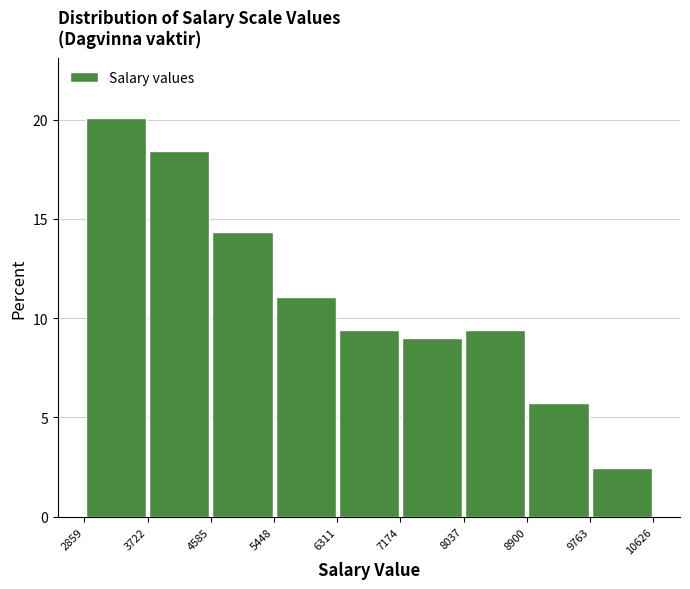

Reading left to right, transcribe this chart: for each bar, give the range it covers on the x-axis and its height. The values are not printed on the chart, so give them approximately, as read against the axis.

2859 to 3722: 20.0
3722 to 4585: 18.5
4585 to 5448: 14.5
5448 to 6311: 11.0
6311 to 7174: 9.5
7174 to 8037: 9.0
8037 to 8900: 9.5
8900 to 9763: 5.5
9763 to 10626: 2.5